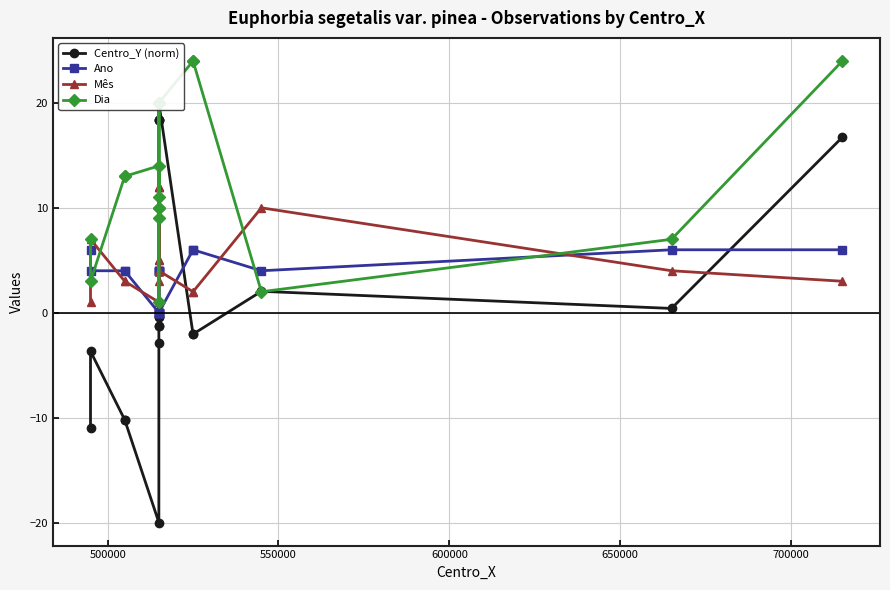

Reading left to right, what are all the values shown in this chart?

Centro_Y (norm): -11.0	-3.7	-10.2	-10.2	-20.0	-2.9	-1.2	-1.2	-0.4	-0.4	18.4	18.4	18.4	20.0	20.0	-2.0	-2.0	2.0	0.4	16.7
Ano: 6.0	4.0	4.0	4.0	0.0	4.0	4.0	4.0	4.0	4.0	0.0	0.0	0.0	0.0	0.0	6.0	6.0	4.0	6.0	6.0
Mês: 1.0	7.0	3.0	3.0	1.0	5.0	12.0	3.0	12.0	12.0	5.0	4.0	4.0	4.0	4.0	2.0	2.0	10.0	4.0	3.0
Dia: 7.0	3.0	13.0	13.0	14.0	1.0	11.0	20.0	10.0	10.0	9.0	20.0	20.0	20.0	20.0	24.0	24.0	2.0	7.0	24.0